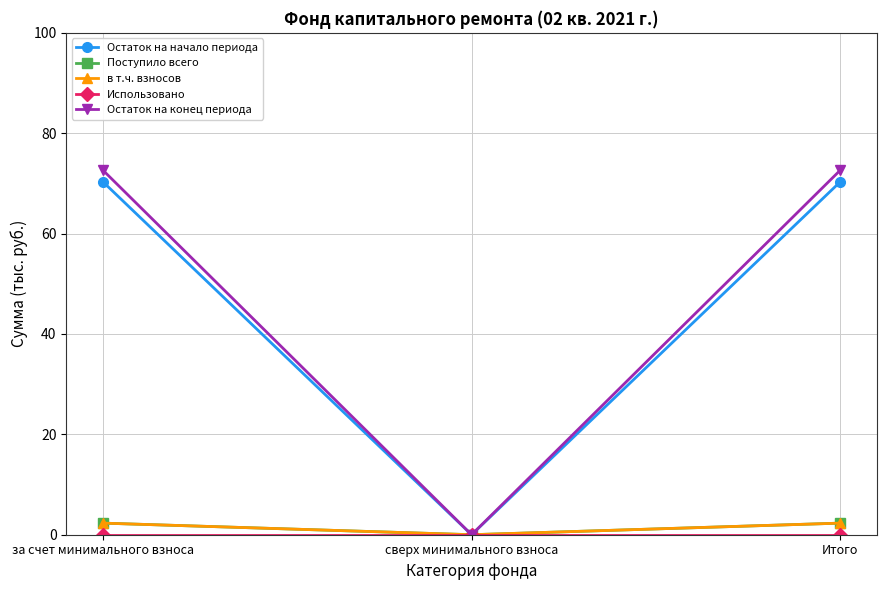

What is the value of the Остаток на начало периода point at the 3rd from the left?

70.3